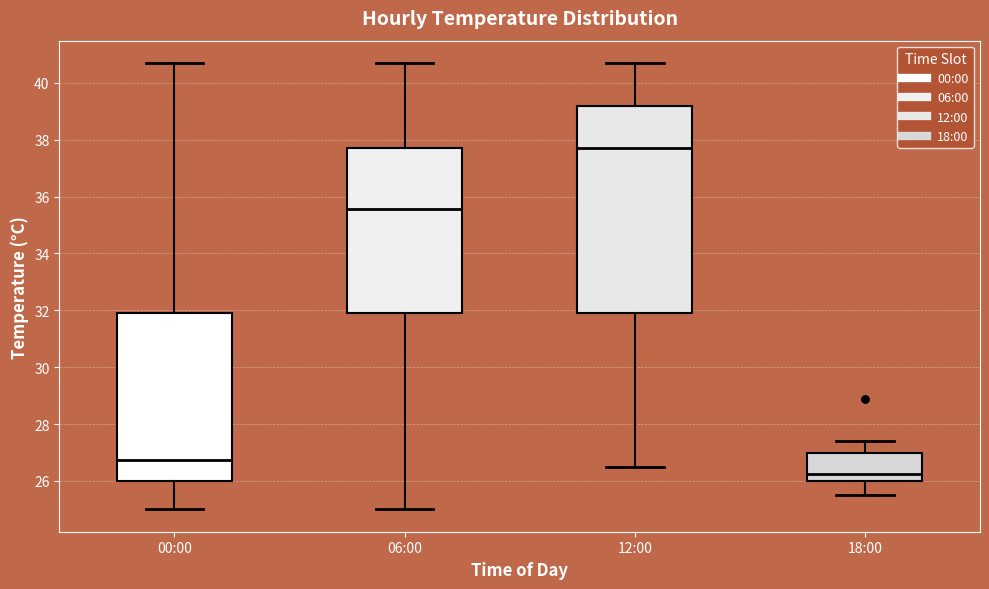

Reading left to right, read every box against the y-axis: the position of its median line, the range the box covers, and the ends of its whiskers. The values are not printed on the chart, so give them approximately, as read against the axis.

00:00: median 26.8, box 26.0 to 32.0, whiskers 25.0 to 40.8
06:00: median 35.6, box 32.0 to 37.8, whiskers 25.0 to 40.8
12:00: median 37.8, box 32.0 to 39.2, whiskers 26.6 to 40.8
18:00: median 26.2, box 26.0 to 27.0, whiskers 25.6 to 27.4